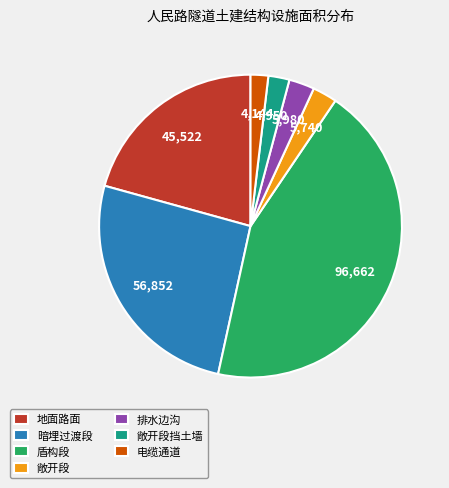

Does any single category account for the majority?

No